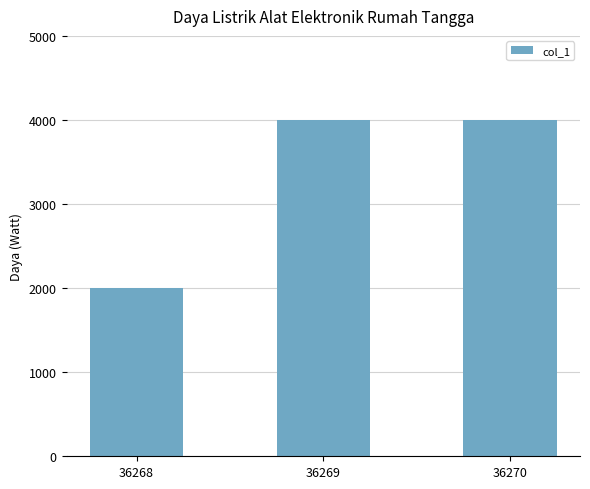

Is it true that the value at 36270 is 4000?

True